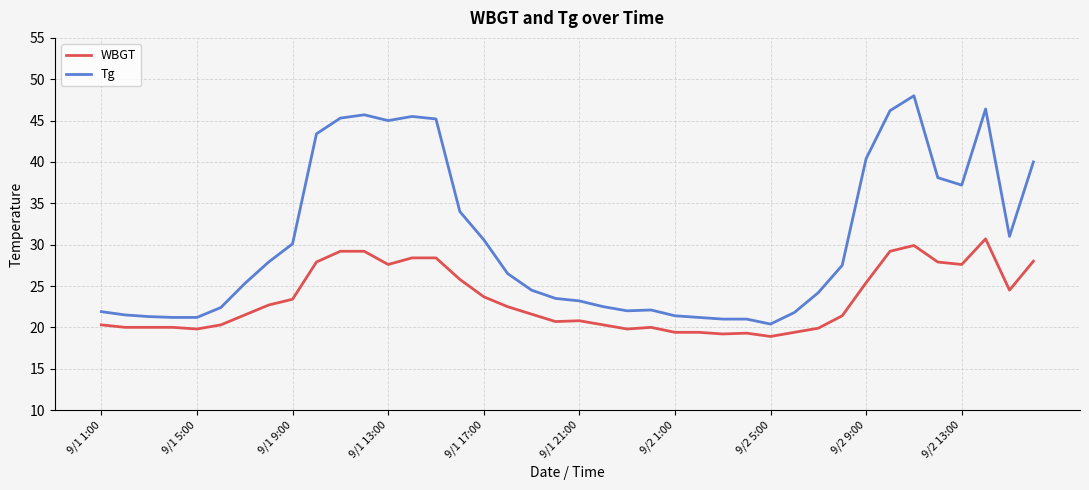

What is the maximum value shown in the chart?

48.0